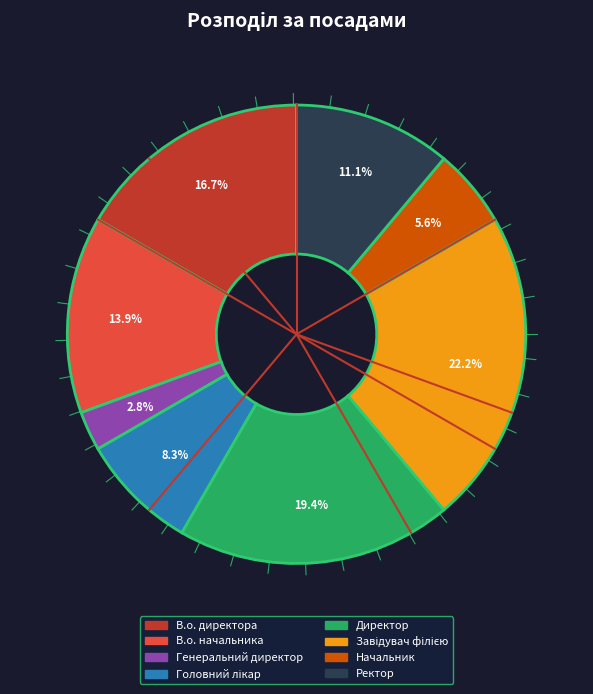

Which category has the smallest portion of the pie?

Генеральний директор